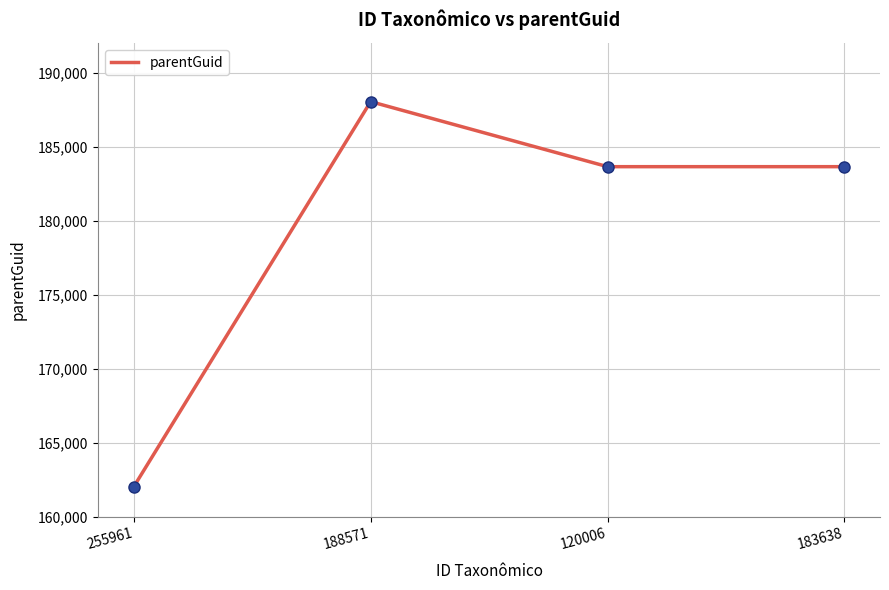

What is the sum of all values?

717369